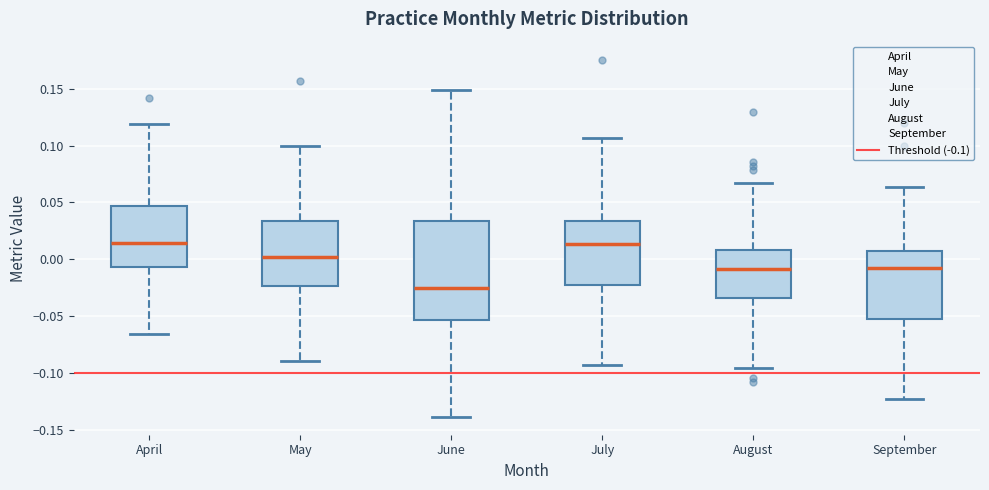

Which box is the tallest, from its lower edge to its upper edge?

June